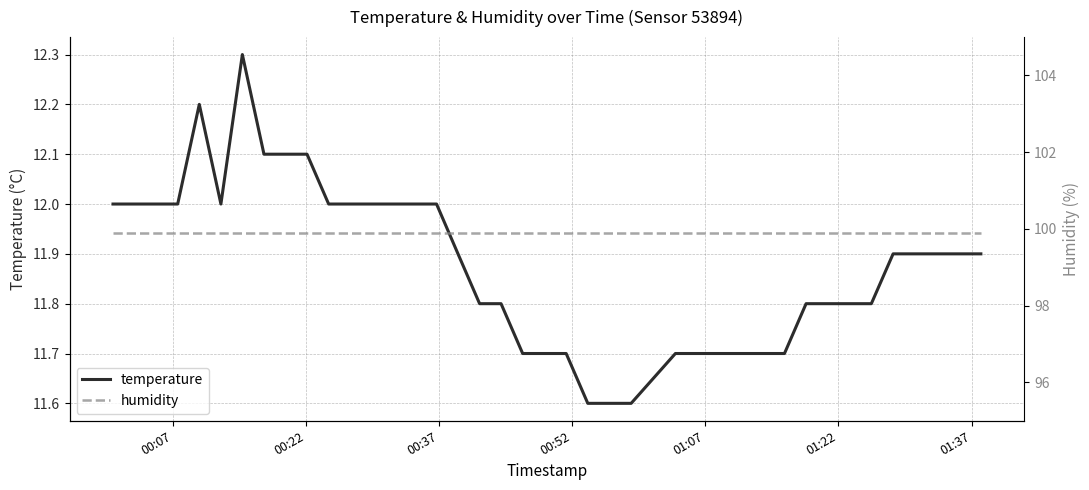

What is the smallest value displayed?

11.6